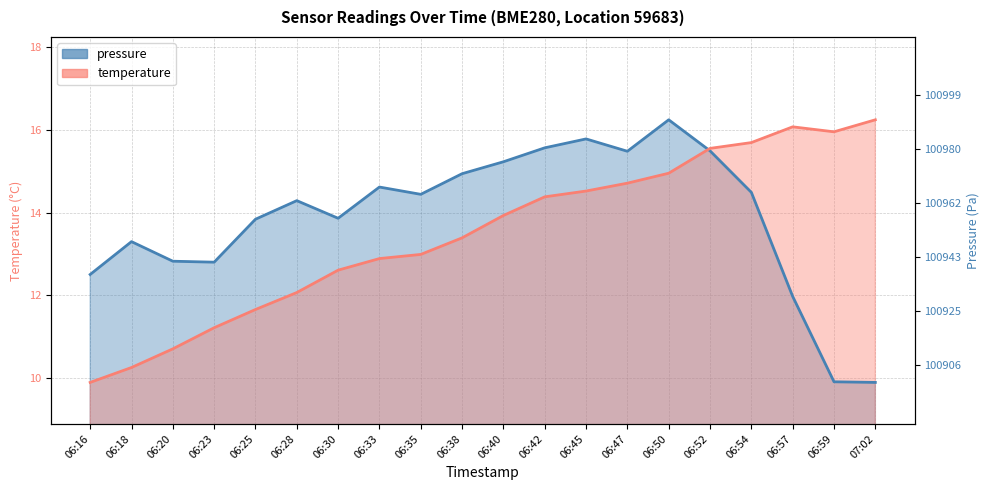

Which series ends up on top after the final intersection of temperature and pressure?

temperature